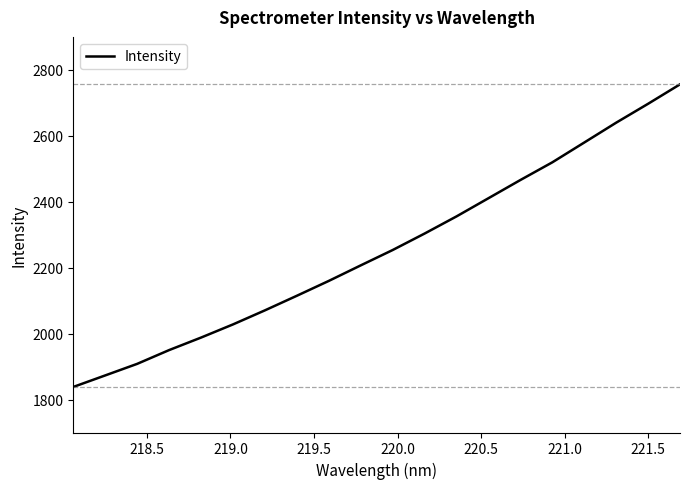

What is the difference between the maximum and minimum values?

917.9